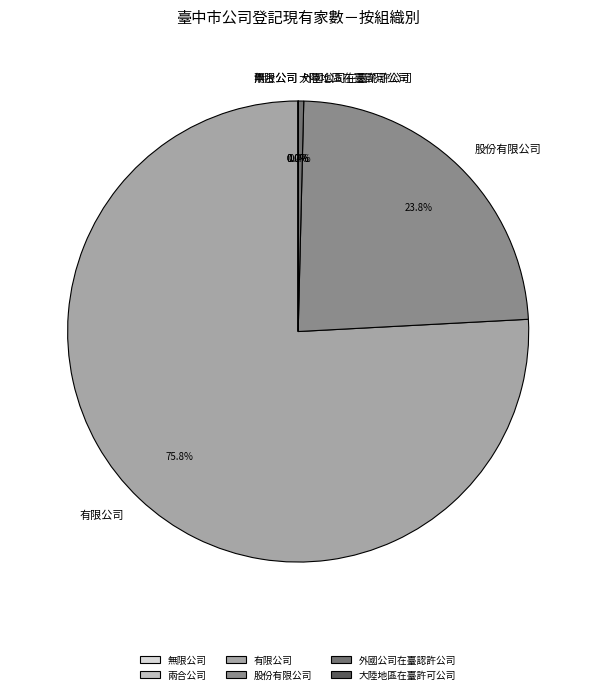

Which slice is the largest?

有限公司